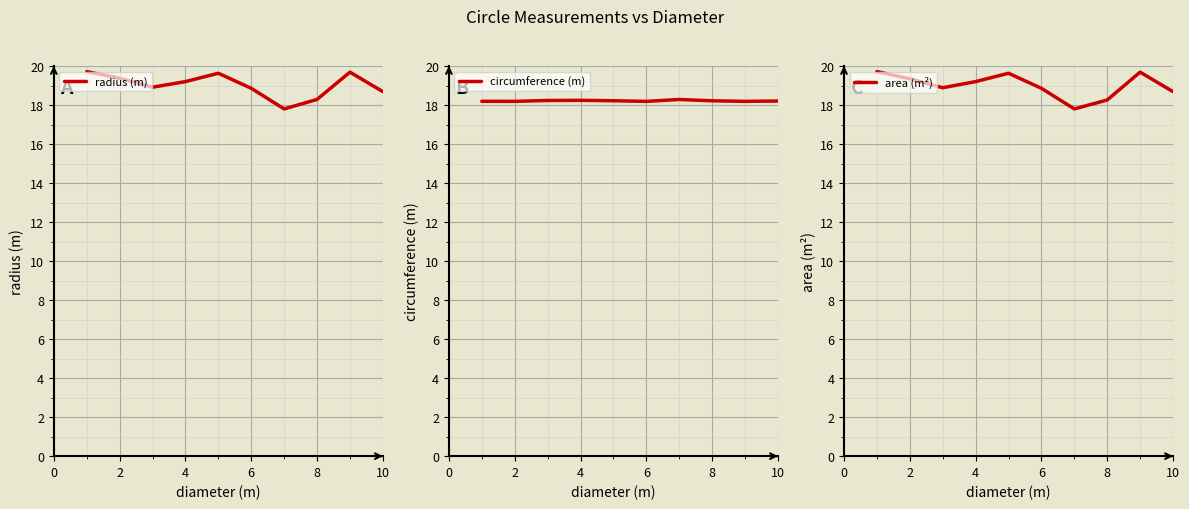

List the series in order of their peak value, highest first.

radius (m), area (m²), circumference (m)